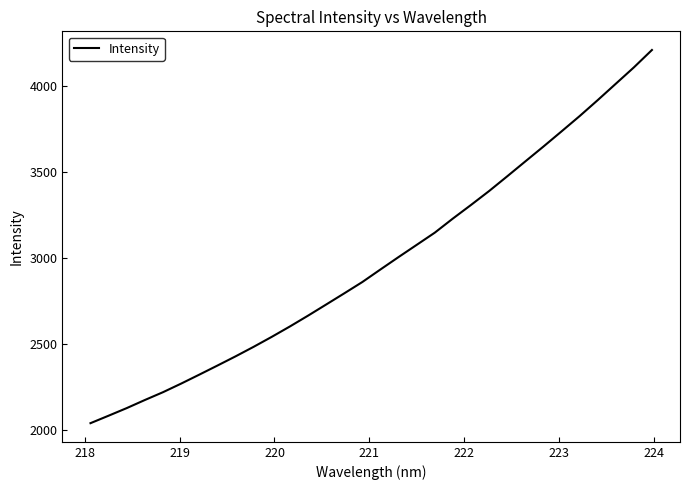

What is the minimum value shown in the chart?

2042.1